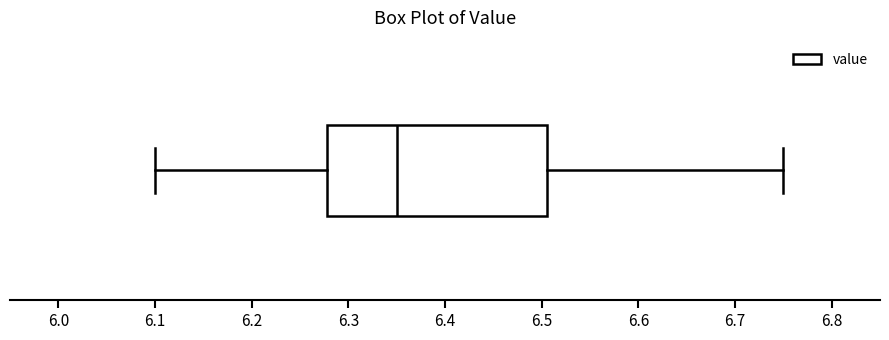

Where does the median line of the box sit on the x-axis? The values are not printed on the chart, so give them approximately, as read against the axis.

6.35